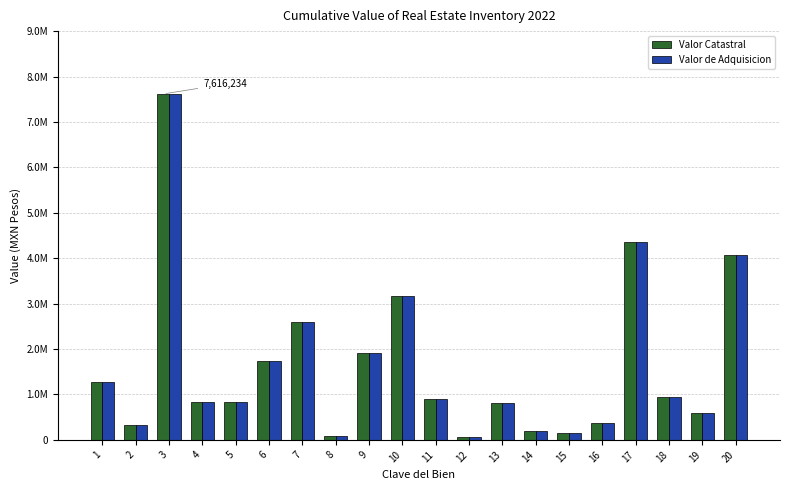

Does the chart contain stacked bars?

No